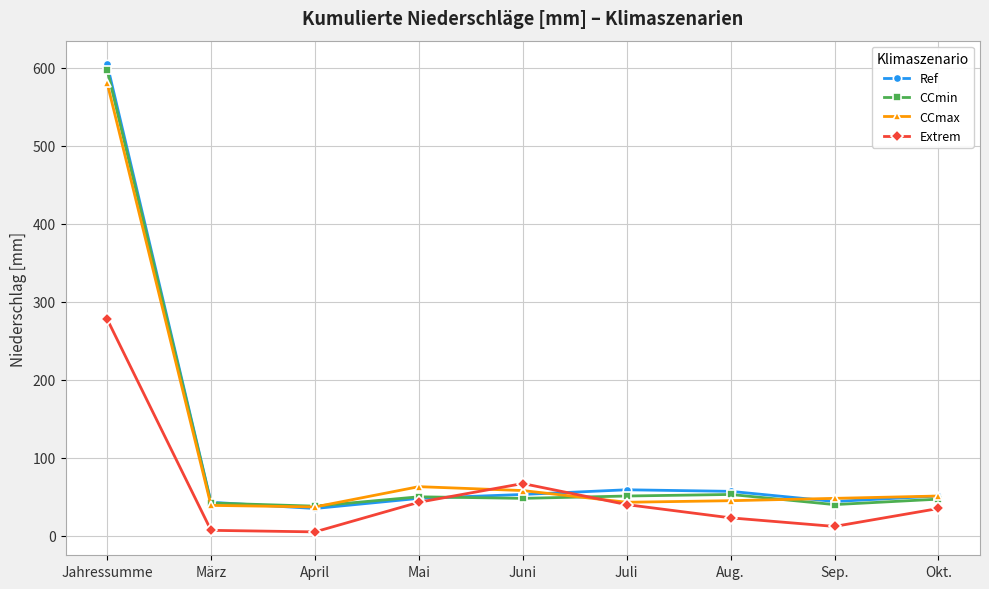

What is the minimum value shown in the chart?

5